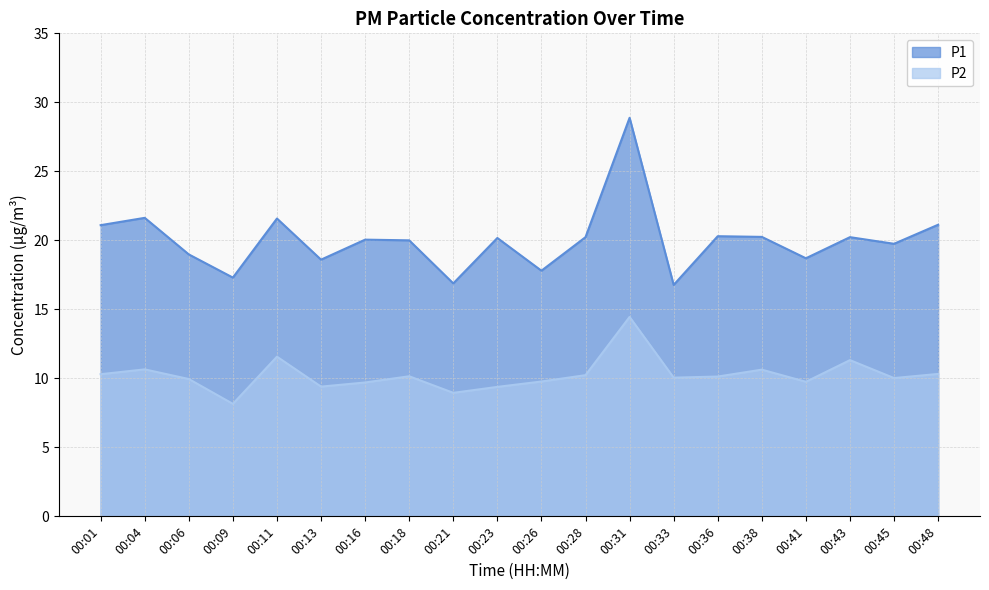

How many data points does each series have?

20